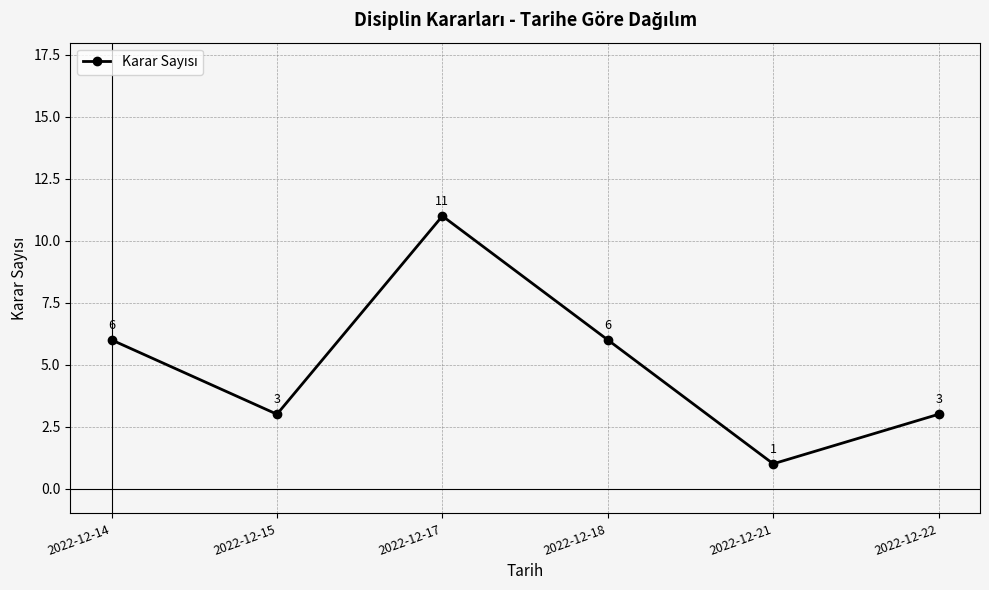

What value does the data have at 2022-12-22, to the nearest 5?

5